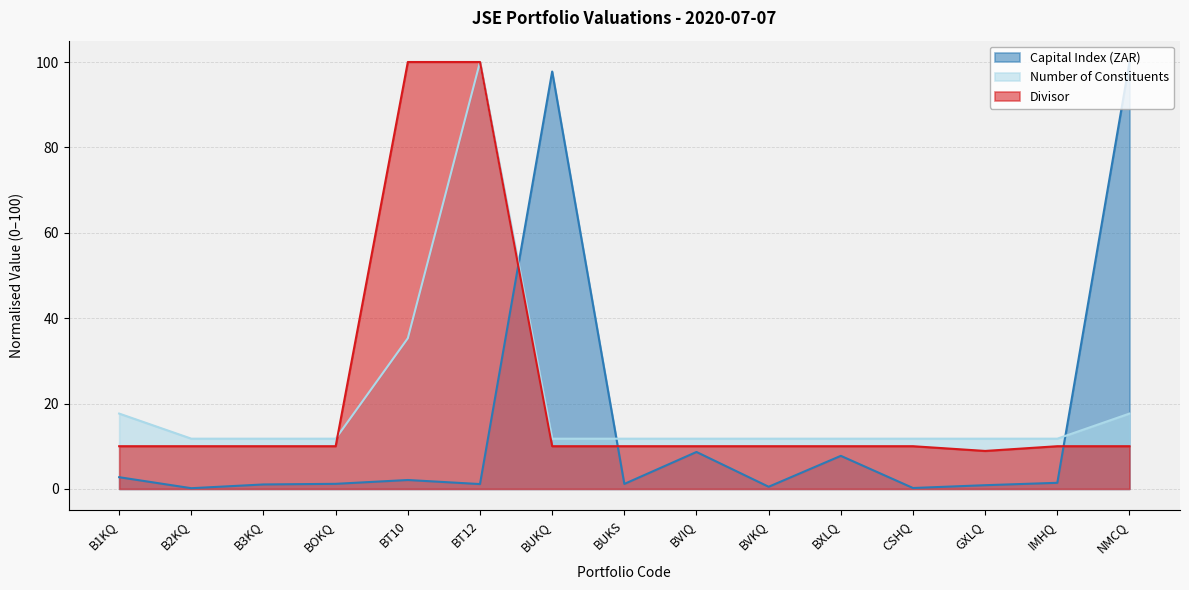

List the labels in order of Number of Constituents value, smallest first.

B2KQ, B3KQ, BOKQ, BUKQ, BUKS, BVIQ, BVKQ, BXLQ, CSHQ, GXLQ, IMHQ, B1KQ, NMCQ, BT10, BT12